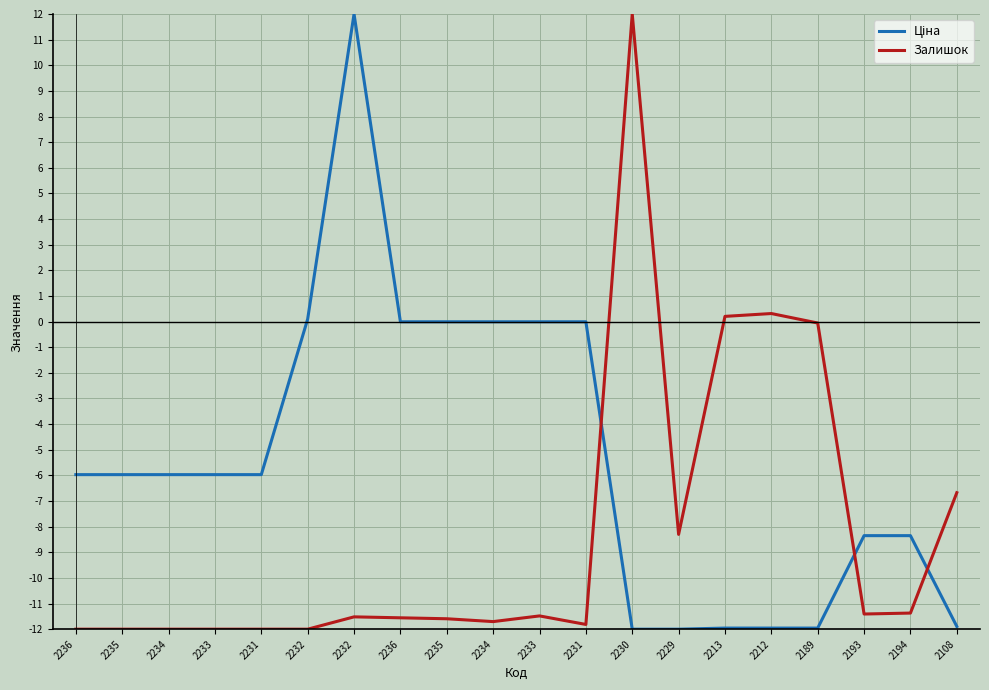

Between 2236 and 2212, which is larger?

2236